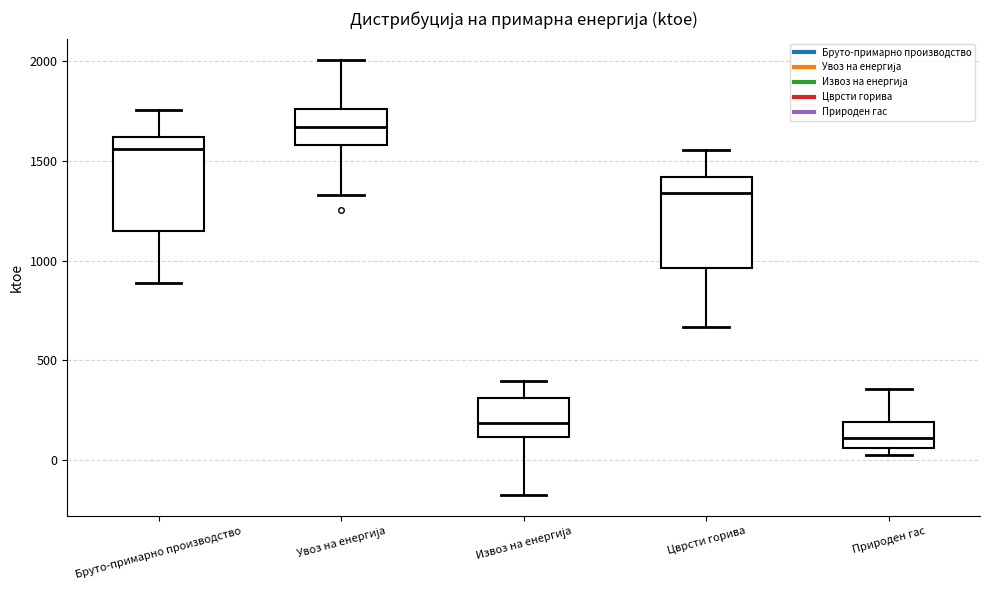

Reading left to right, transcribe this box plot: for each box, give where its median line is, the range the box spans, and where its two whiskers end, as read against the y-axis. The values are not printed on the chart, so give them approximately, as read against the axis.

Бруто-примарно производство: median 1550, box 1150 to 1600, whiskers 900 to 1750
Увоз на енергија: median 1650, box 1600 to 1750, whiskers 1350 to 2000
Извоз на енергија: median 200, box 100 to 300, whiskers -150 to 400
Цврсти горива: median 1350, box 950 to 1400, whiskers 650 to 1550
Природен гас: median 100, box 50 to 200, whiskers 50 (just below the box's lower edge) to 350